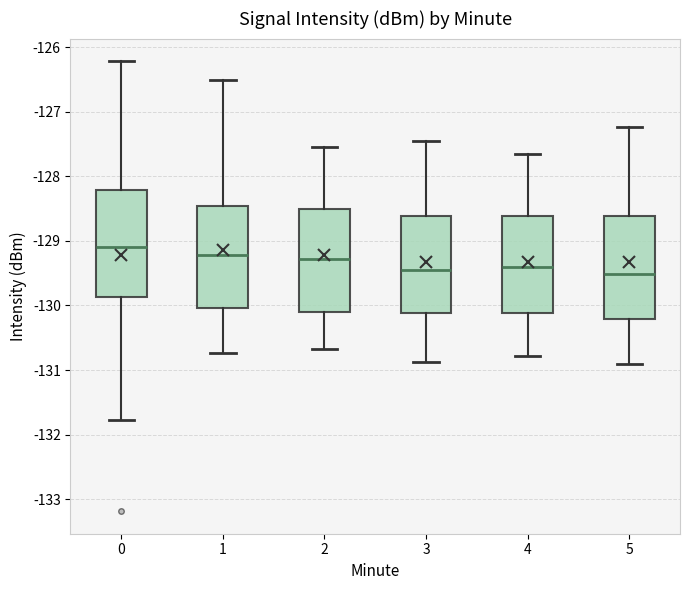

Where does the upper whisker of the box at x = 3 end on the y-axis? The values are not printed on the chart, so give them approximately, as read against the axis.

-127.5